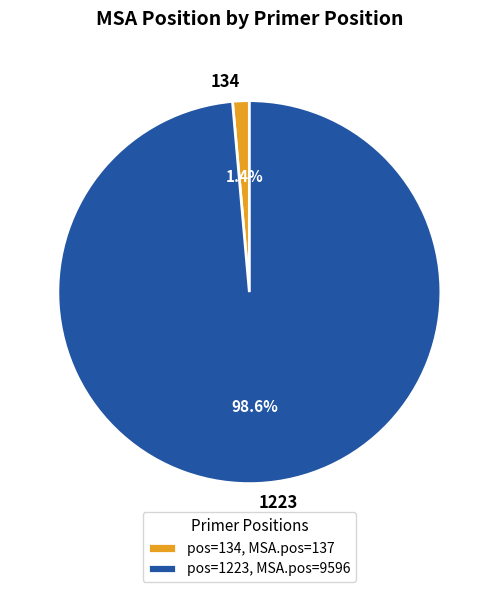

To the nearest percent, what portion does 134 represent?

1%